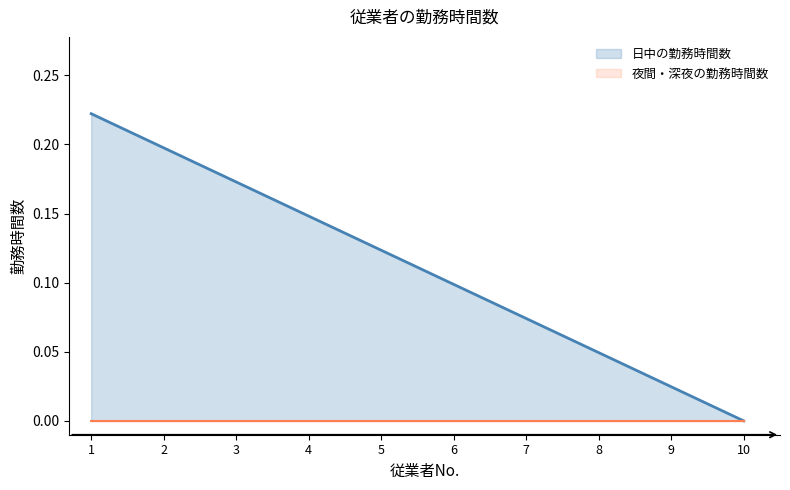

True or false: 夜間・深夜の勤務時間数 and 日中の勤務時間数 cross at least once.

False